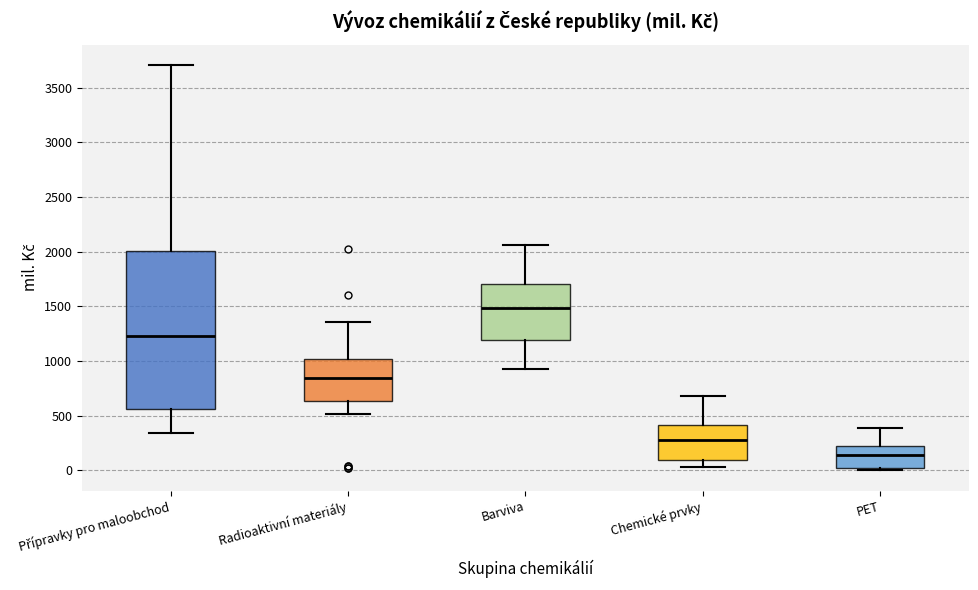

Which box's median line is the highest?

Barviva